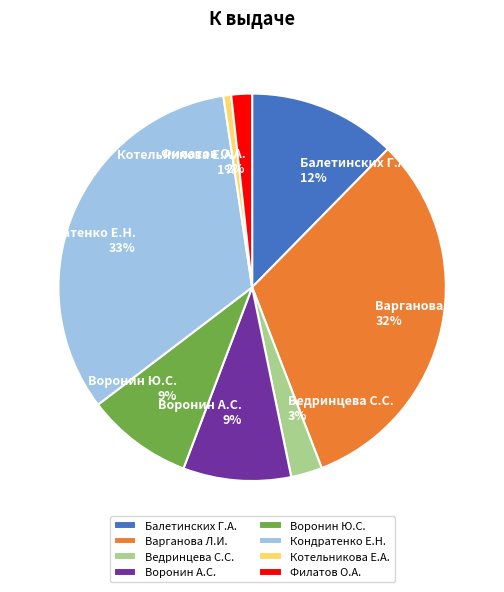

How many segments does this pie chart have?

8